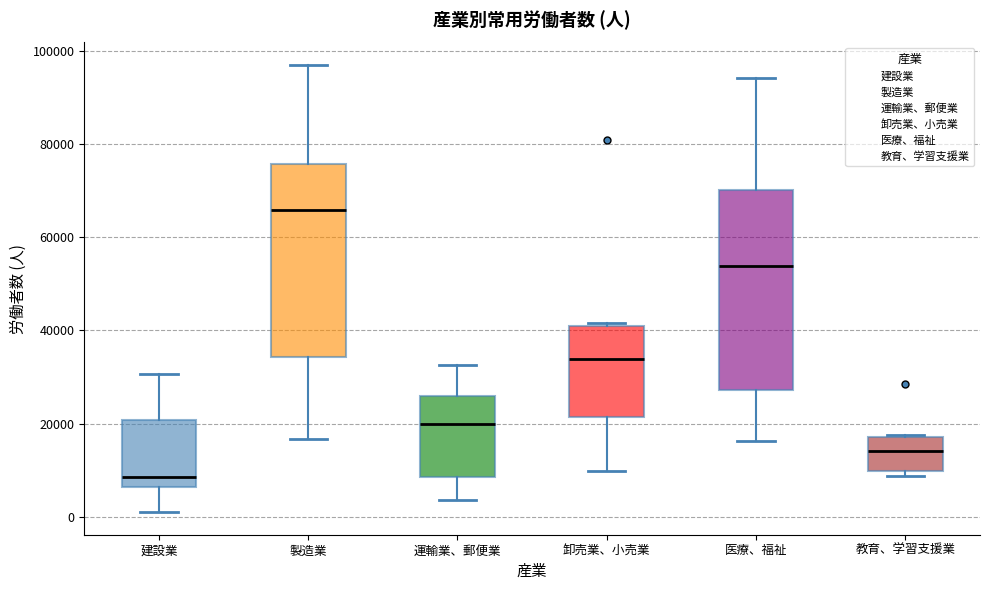

Which box has the highest median line?

製造業